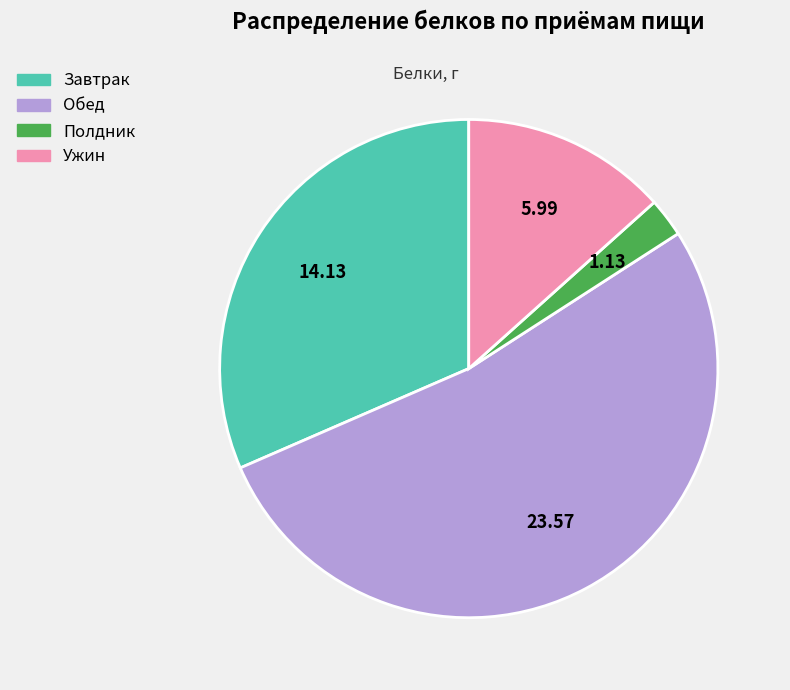

Between Обед and Завтрак, which is larger?

Обед